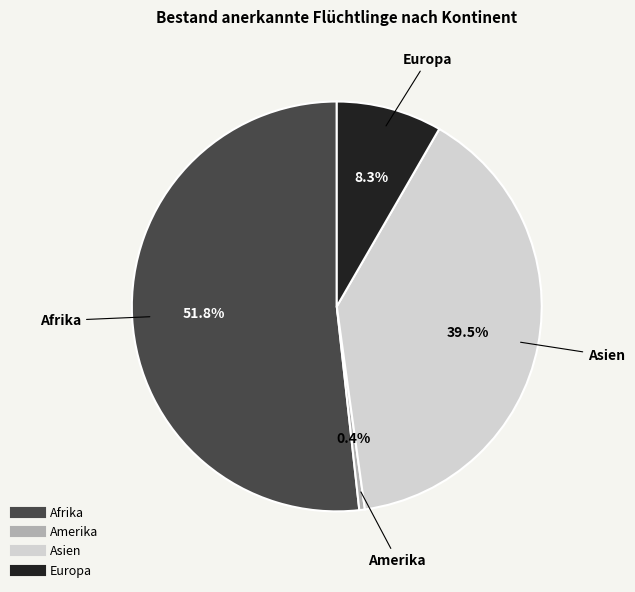

Which has a higher value, Amerika or Europa?

Europa